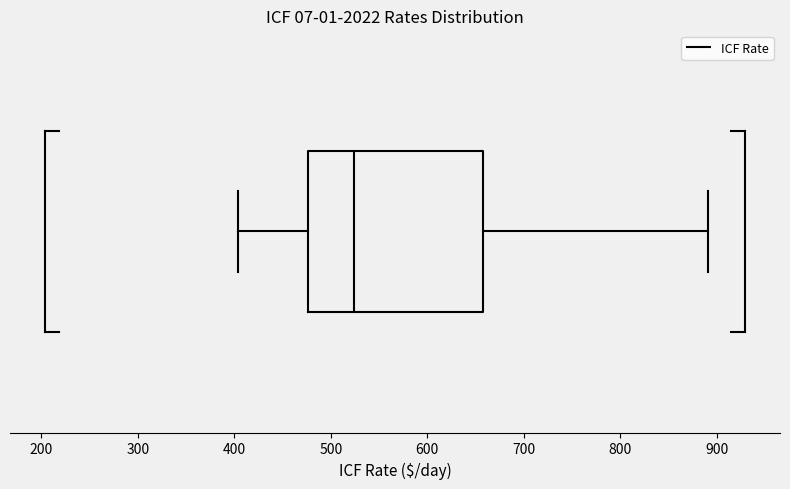

Read this box plot against the x-axis: the position of the median line, the range covered by the box, and the ends of both whiskers. The values are not printed on the chart, so give them approximately, as read against the axis.

median 520, box 480 to 660, whiskers 400 to 890